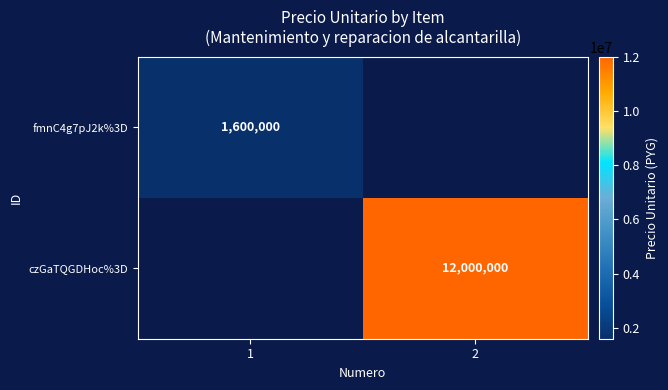

What is the smallest value displayed?

1600000.0